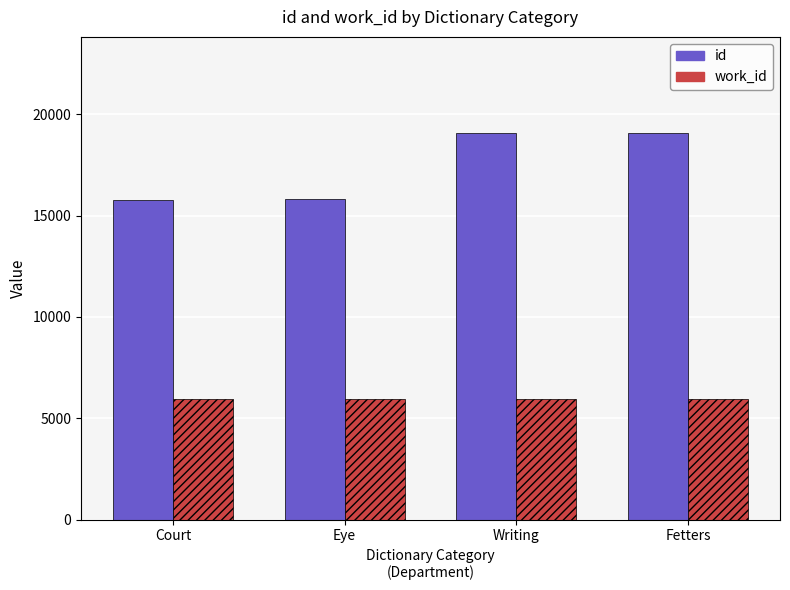

What are all the series names shown in the legend?

id, work_id